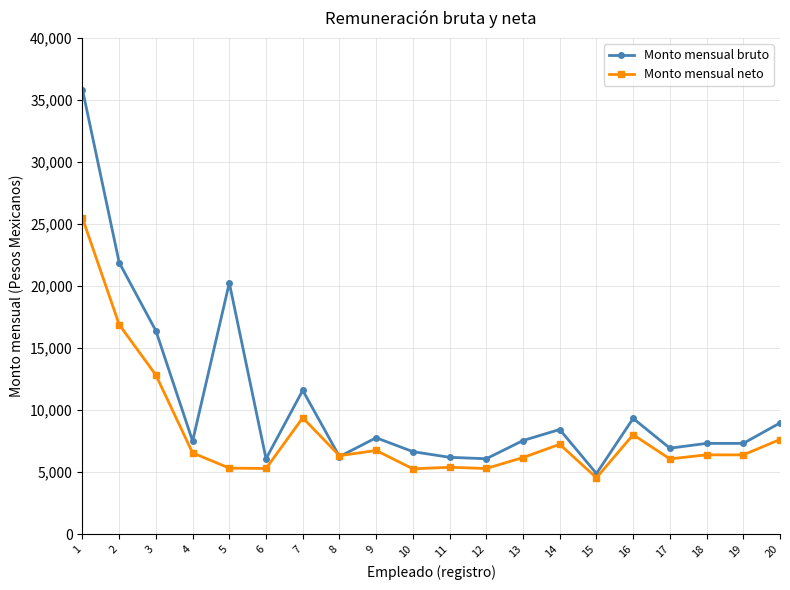

Where does the Monto mensual neto series first go above 6393?

1